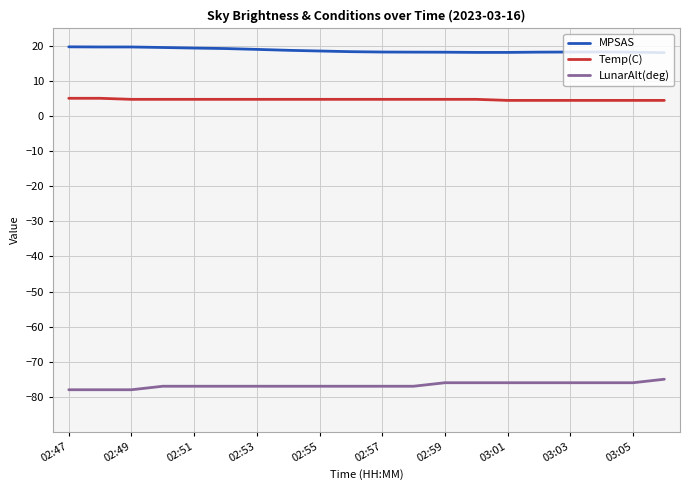

What is the difference between the maximum and minimum values in the LunarAlt(deg) series?

3.0